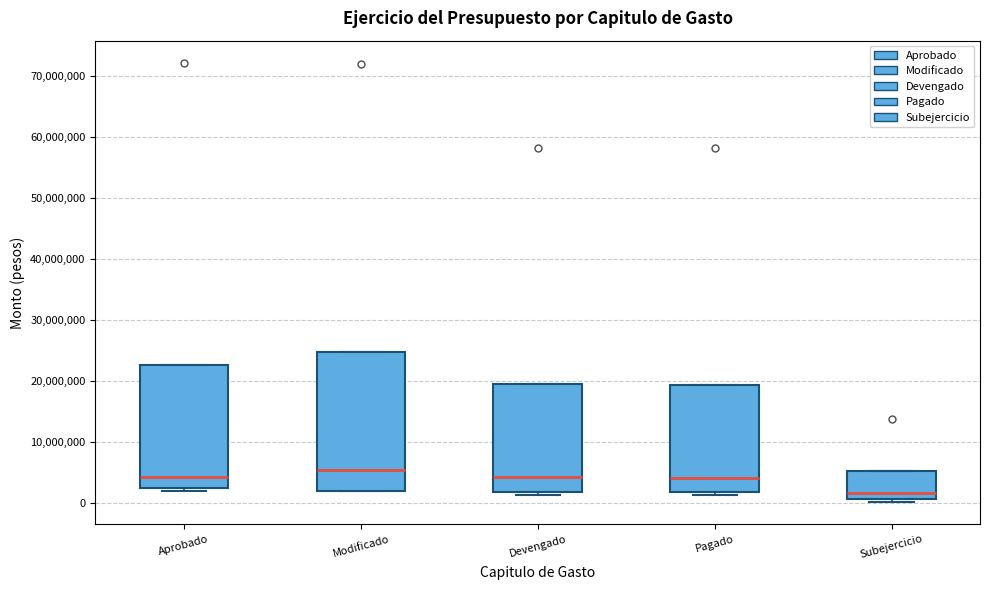

Reading left to right, transcribe this box plot: for each box, give where its median line is, the range the box spans, and where its two whiskers end, as read against the y-axis. The values are not printed on the chart, so give them approximately, as read against the axis.

Aprobado: median 4000000, box 2000000 to 23000000, whiskers 2000000 (just below the box's lower edge) to 23000000
Modificado: median 5000000, box 2000000 to 25000000, whiskers 2000000 to 25000000
Devengado: median 4000000, box 2000000 to 19000000, whiskers 1000000 to 19000000
Pagado: median 4000000, box 2000000 to 19000000, whiskers 1000000 to 19000000
Subejercicio: median 2000000, box 1000000 to 5000000, whiskers 0 to 5000000